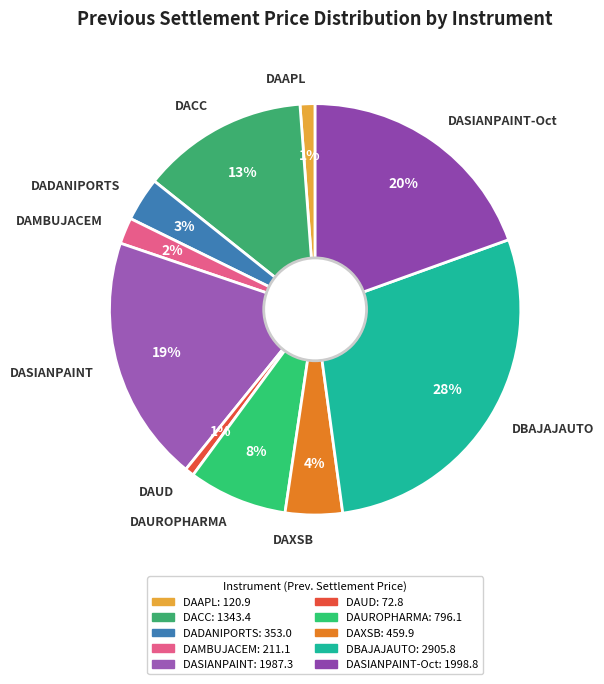

To the nearest percent, what is the difference between the DACC and DAAPL slice percentages?

12%